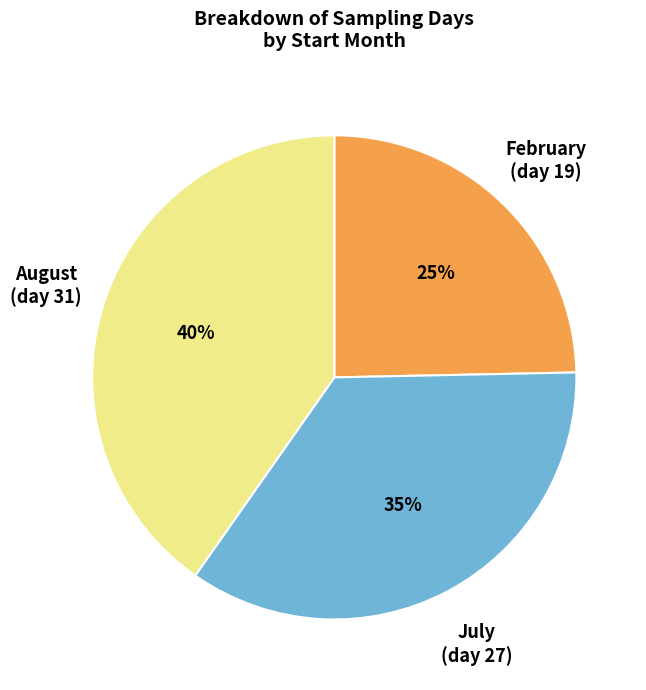

To the nearest percent, what is the average slice percentage?

33%